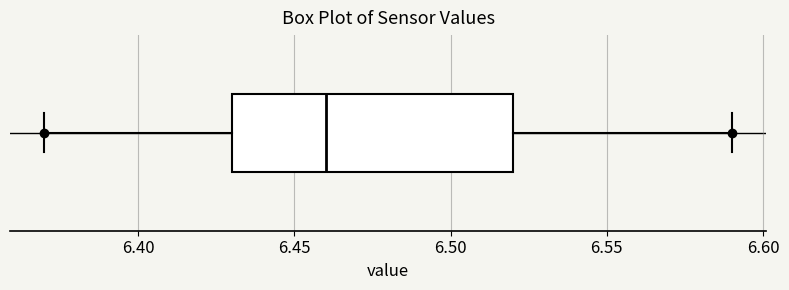

Transcribe this box plot: give where the median line is, the range the box spans, and where the two whiskers end, as read against the x-axis. The values are not printed on the chart, so give them approximately, as read against the axis.

median 6.46, box 6.43 to 6.52, whiskers 6.37 to 6.59